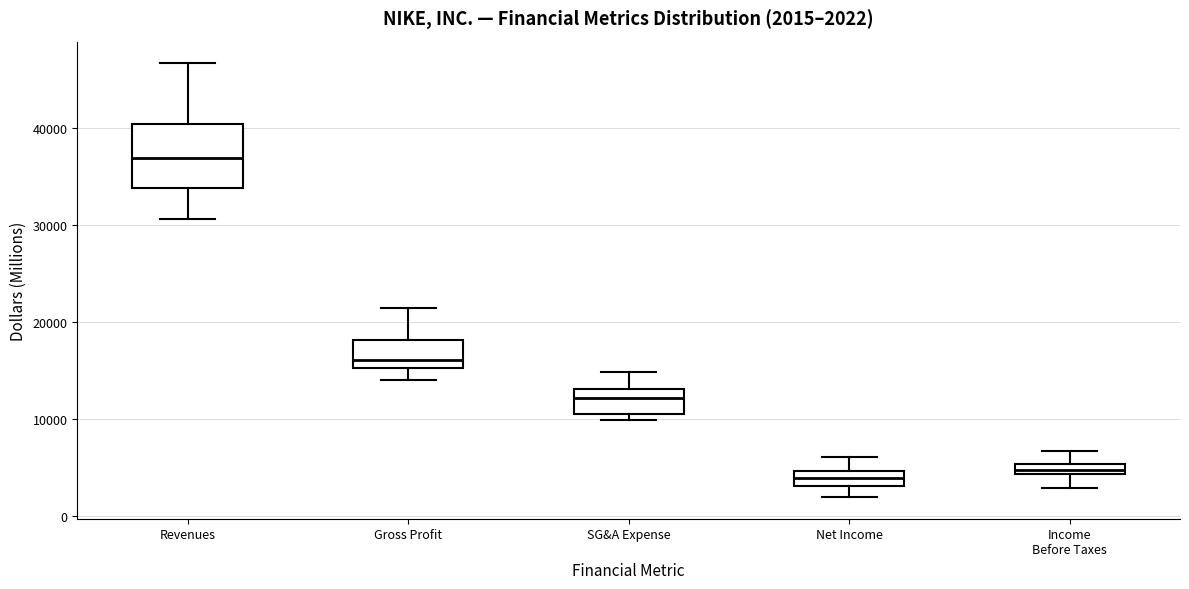

Comparing the boxes themselves (not the whiskers), which one is the tallest?

Revenues